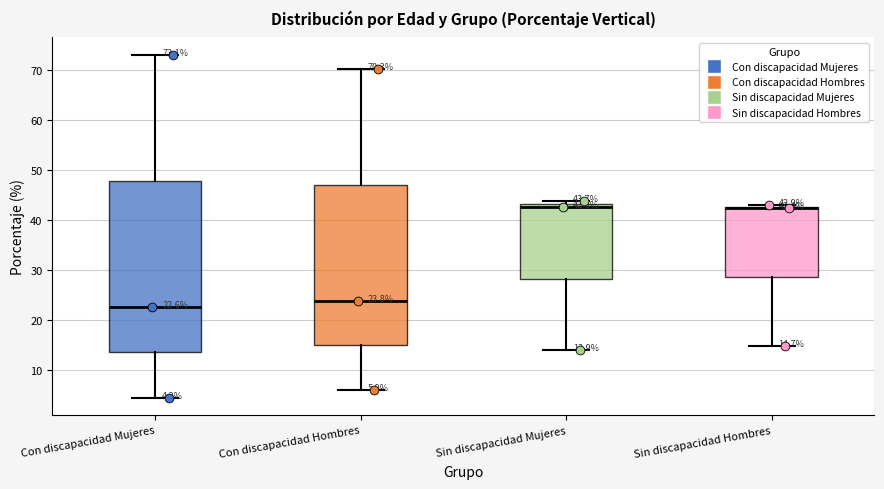

Comparing the boxes themselves (not the whiskers), which one is the tallest?

Con discapacidad Mujeres